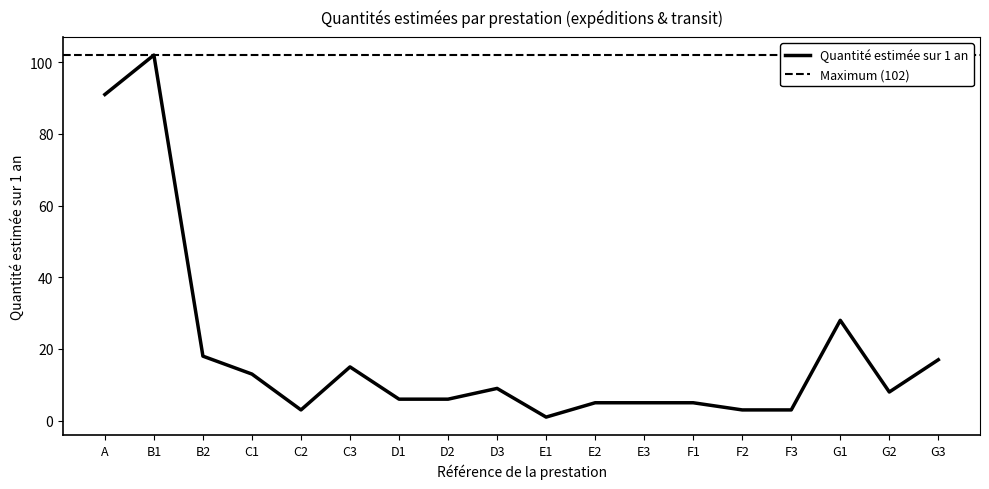

Is it true that the value at B1 is 59?

False